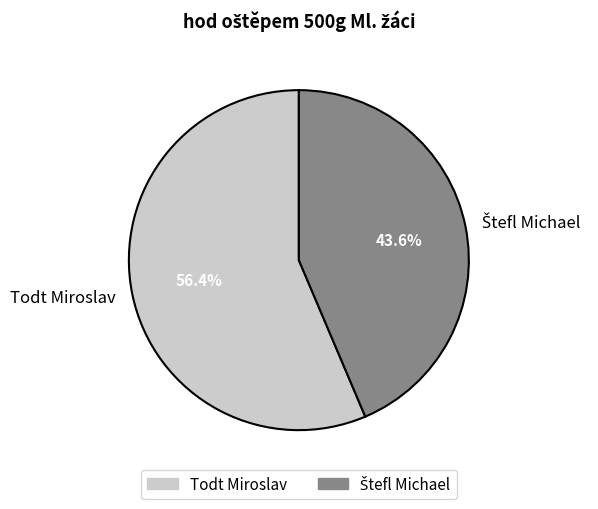

Which slice is the largest?

Todt Miroslav